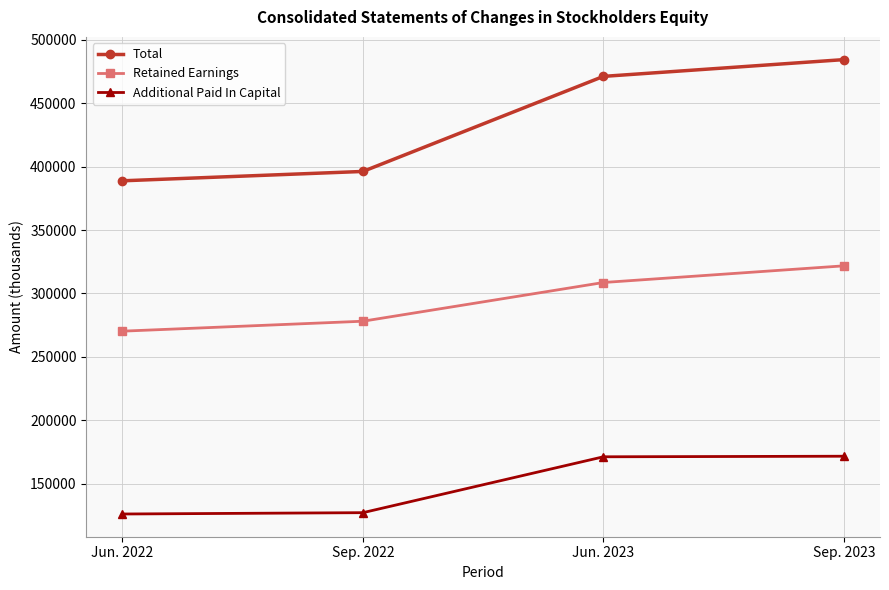

What is the average value of the Retained Earnings series?

294712